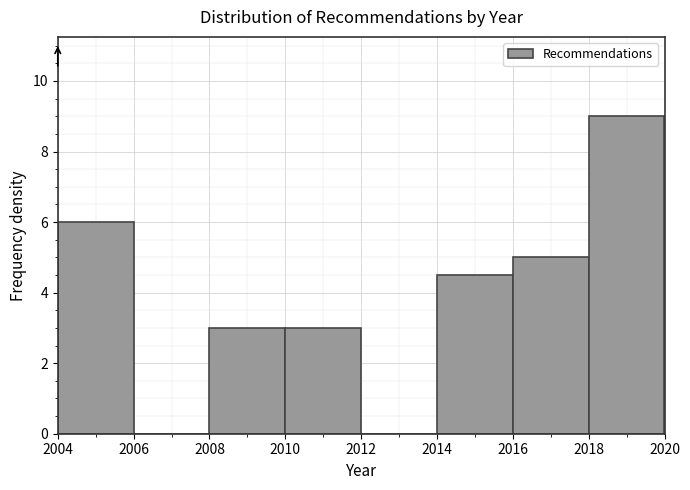

How tall is the bar that spans 2016 to 2018 on the x-axis? The values are not printed on the chart, so give them approximately, as read against the axis.

5.0